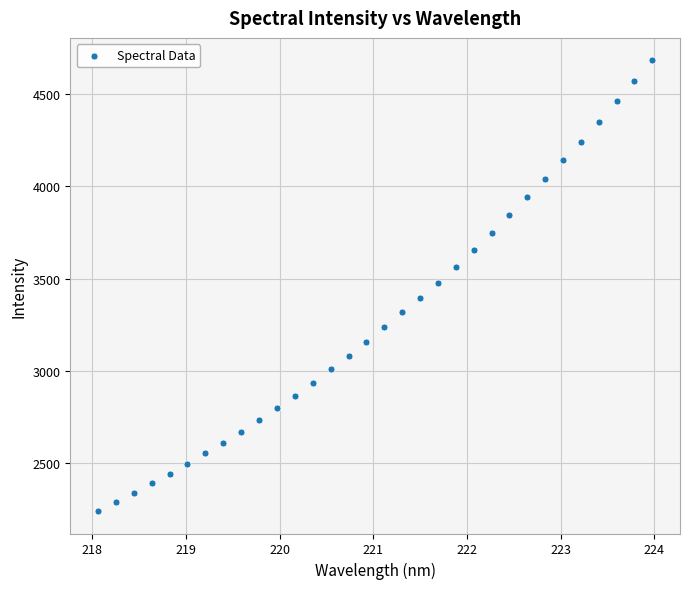

What is the range of X values (max minus min)?

5.9